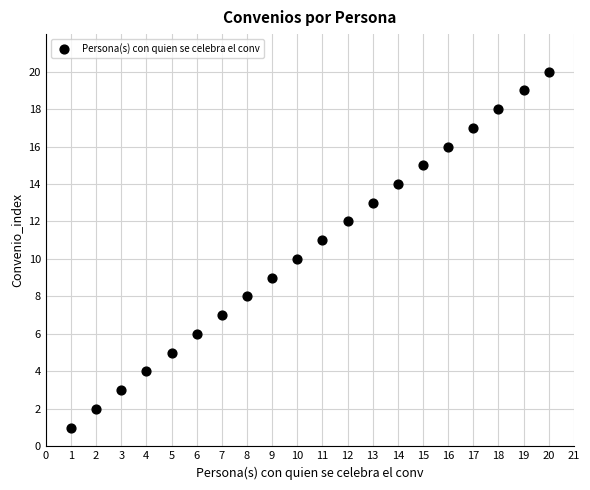

What is the range of X values (max minus min)?

19